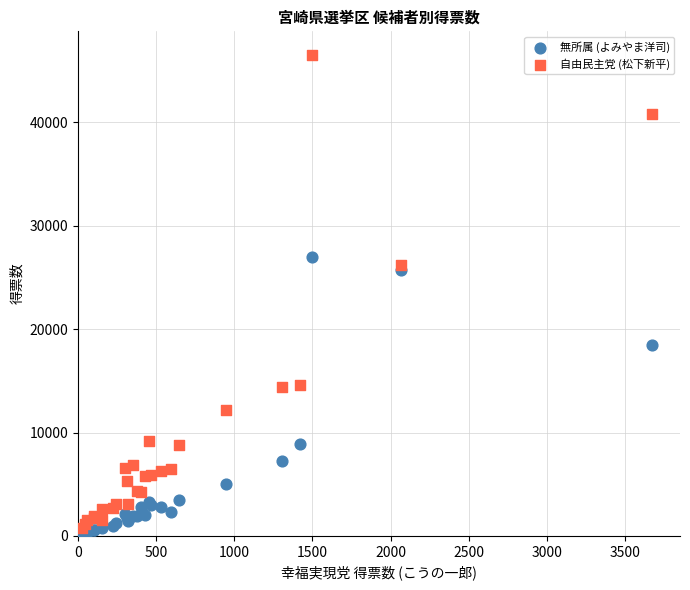

Which series has the widest spread of Y values?

自由民主党 (松下新平)